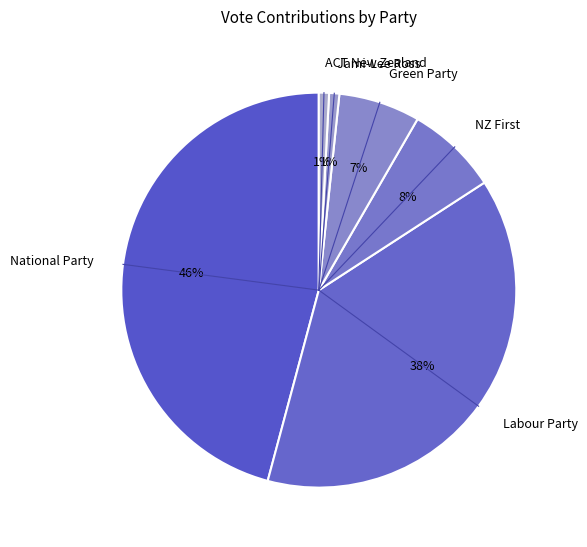

Count the number of slices in the pie.

6